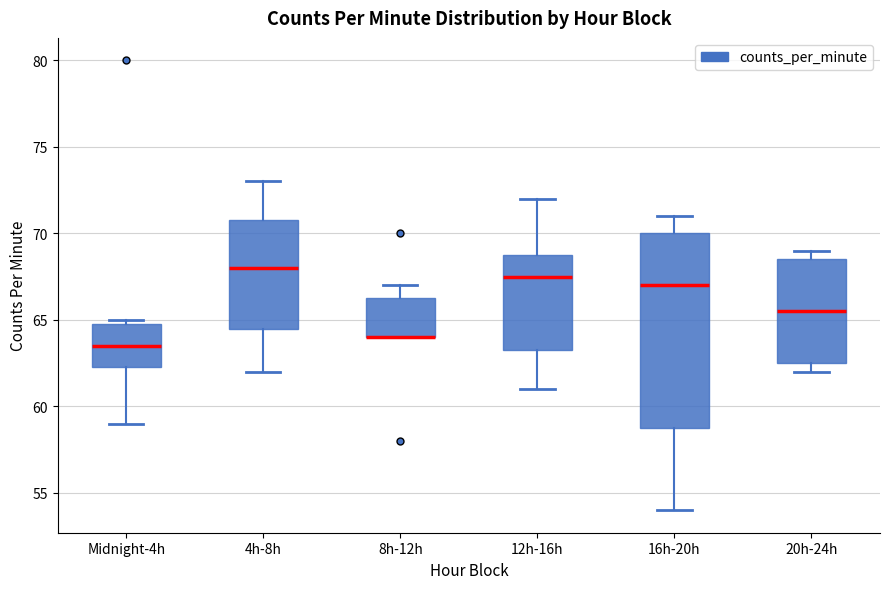

Where is the upper edge of the box for Midnight-4h on the y-axis? The values are not printed on the chart, so give them approximately, as read against the axis.

65.0